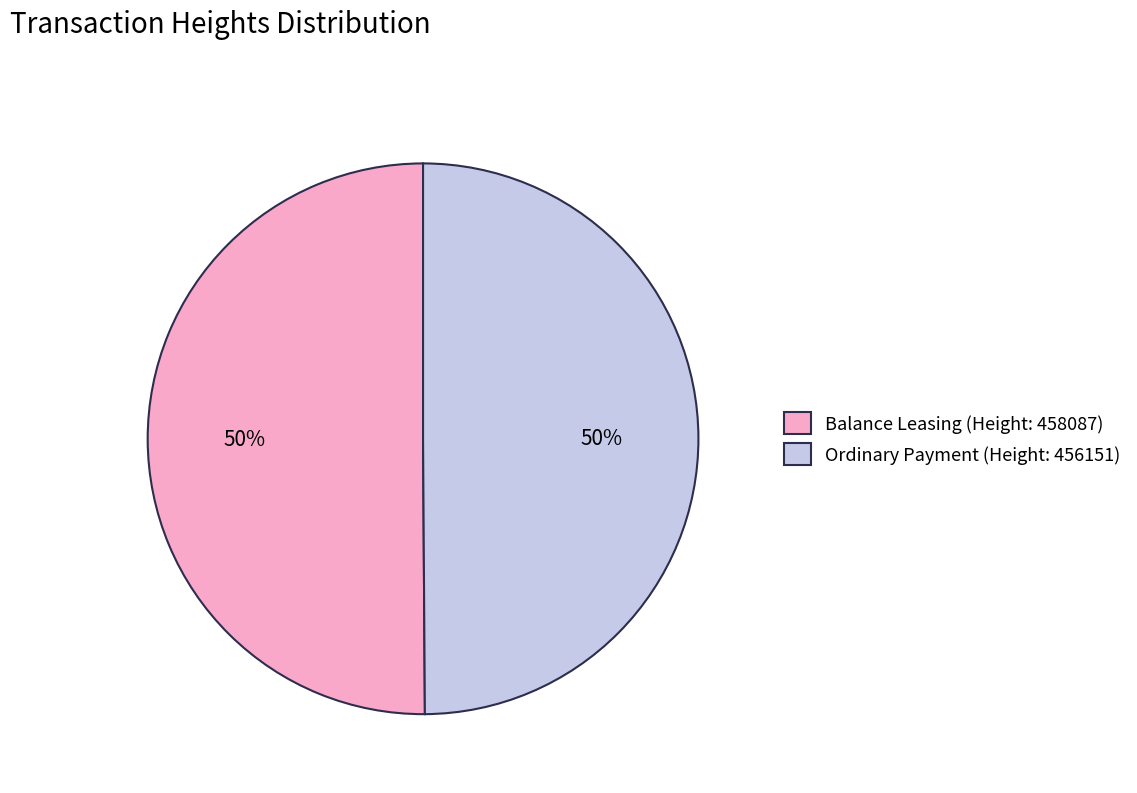

To the nearest percent, what is the combined percentage of Balance Leasing (Height: 458087) and Ordinary Payment (Height: 456151)?

100%